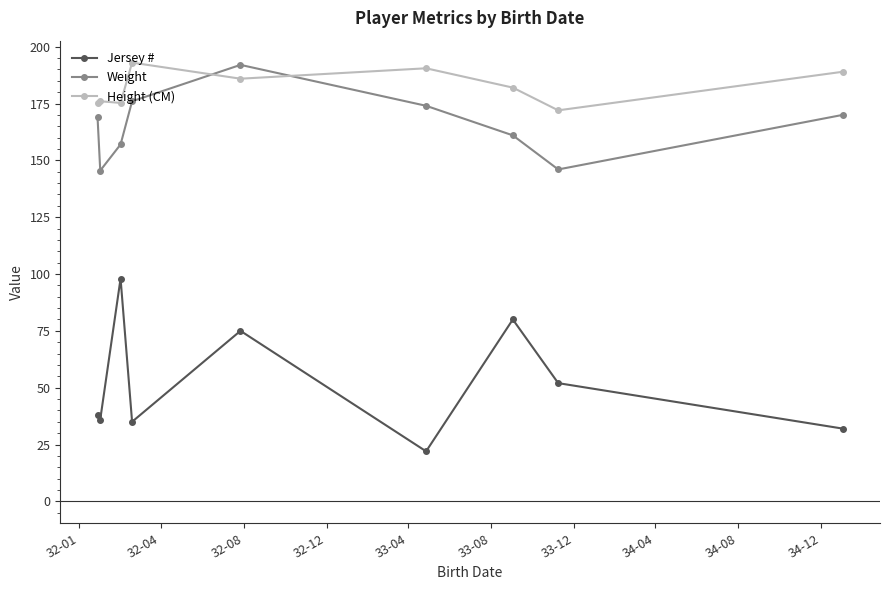

How many interior local peaks does the Jersey # series have?

3